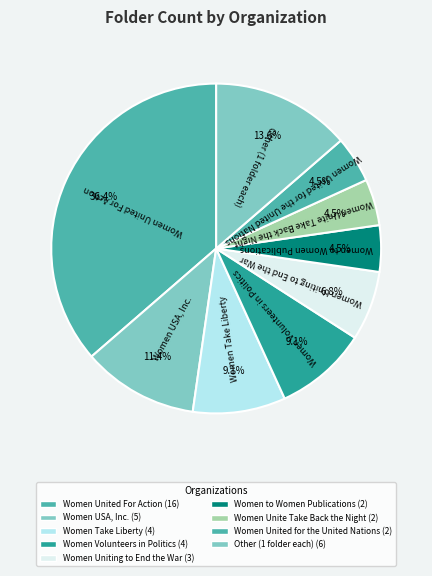

How many slices are in this pie chart?

9